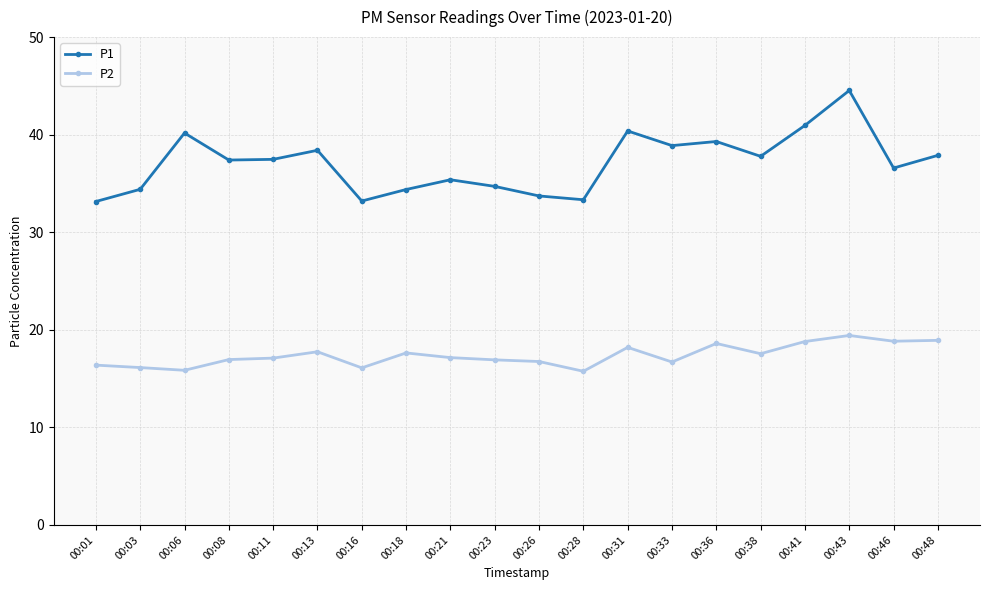

True or false: P1 has more than 2 interior local peaks.

True